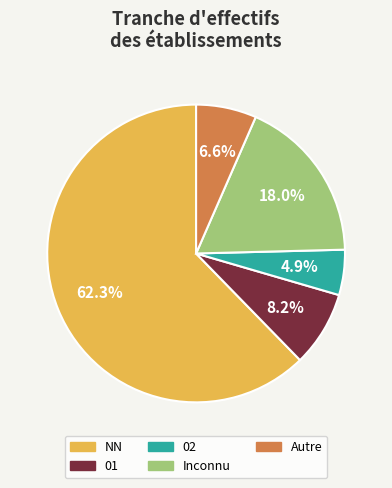

How many segments does this pie chart have?

5